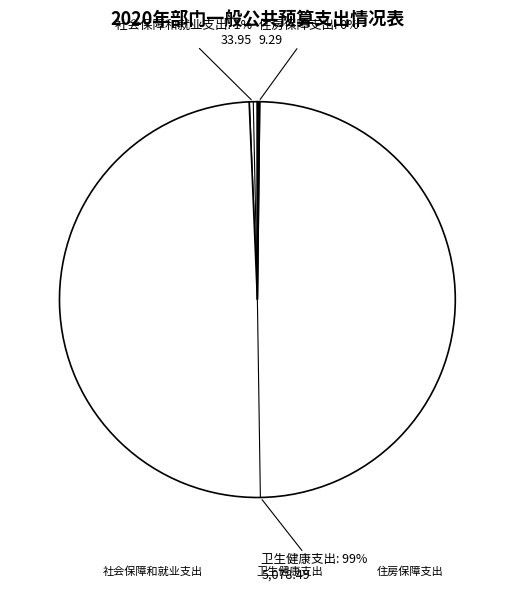

True or false: 社会保障和就业支出 accounts for 8% of the total.

False